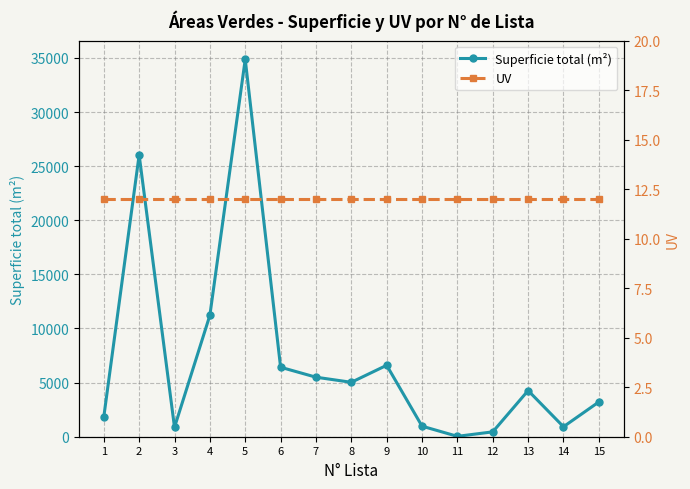

Is it true that UV equals 12 at 9?

True